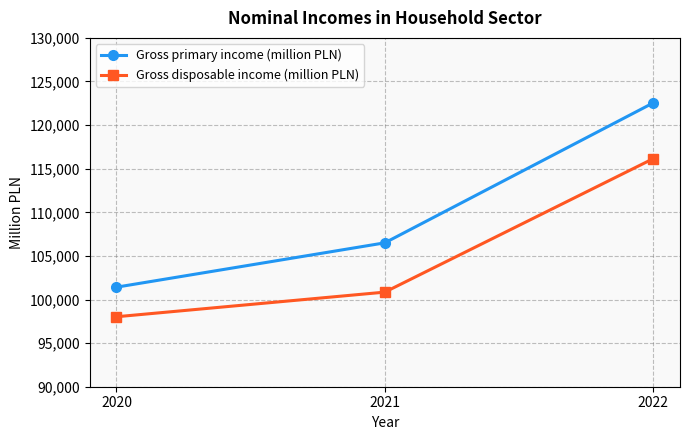

What is the difference between the maximum and minimum values in the Gross primary income (million PLN) series?

21127